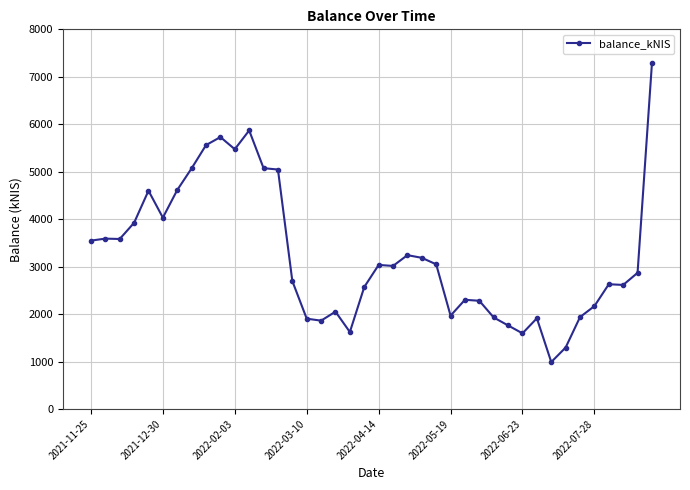

What is the greatest value displayed?

7286.2